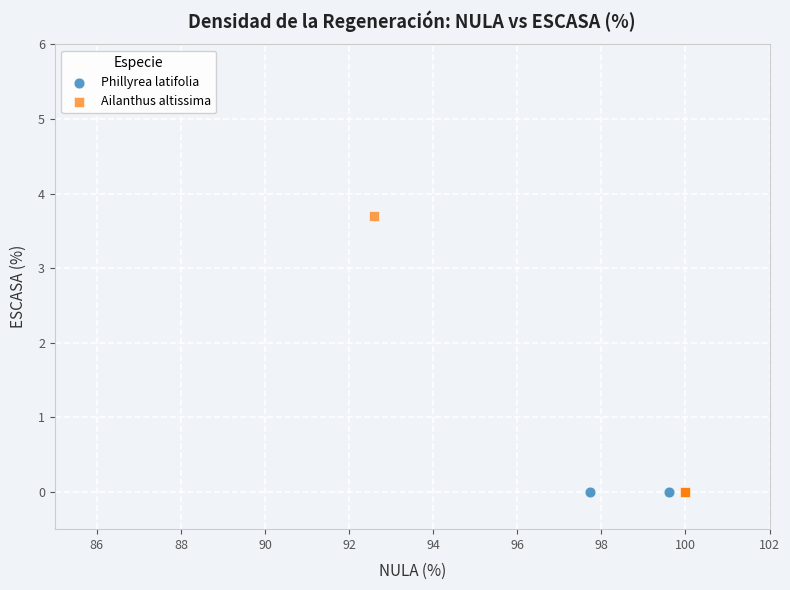

Which series reaches the maximum Y coordinate?

Ailanthus altissima